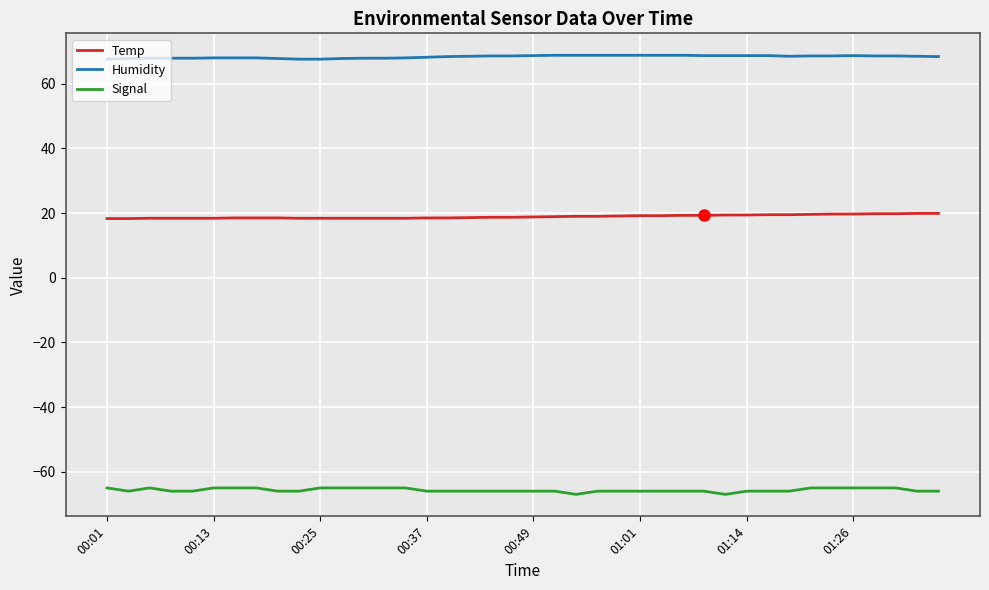

True or false: Signal and Temp cross at least once.

False